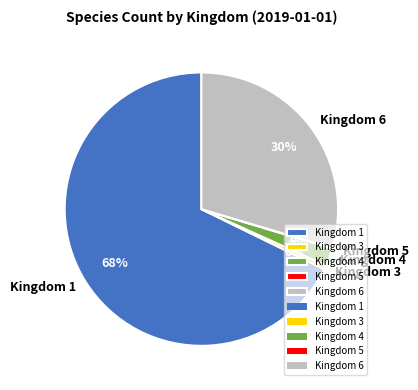

What is the majority slice?

Kingdom 1